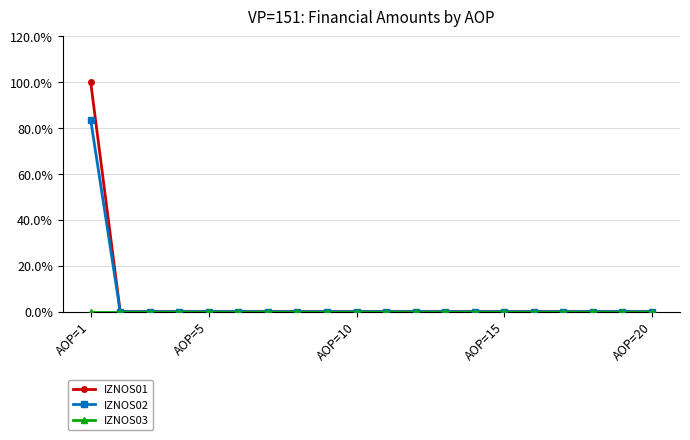

Does the chart have visible grid lines?

Yes